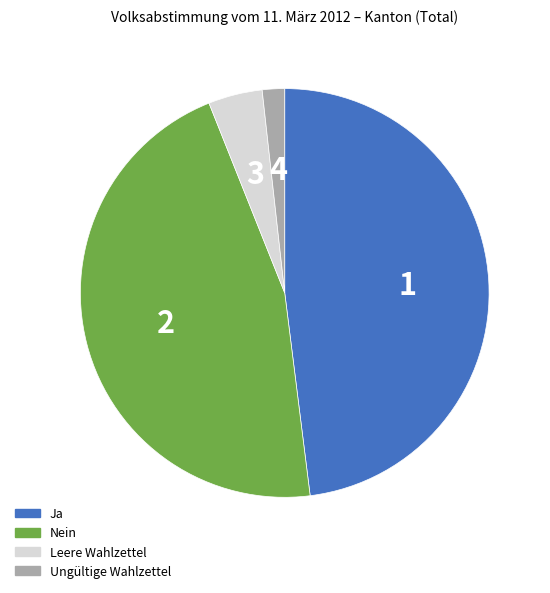

Which category has the biggest portion of the pie?

Ja